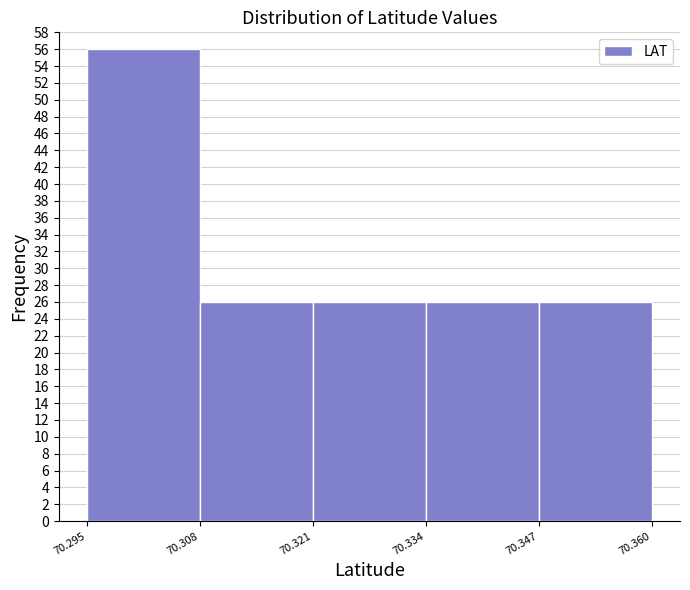

Which range on the x-axis has the tallest bar?

70.295 to 70.308